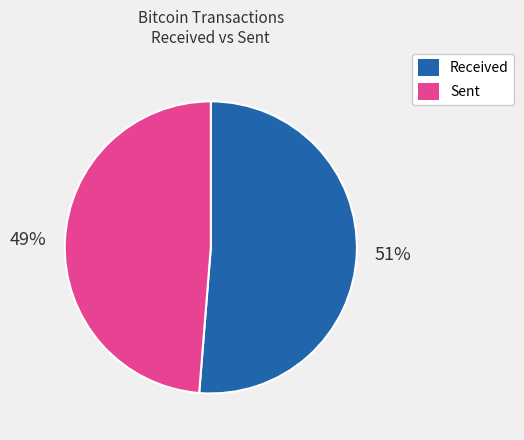

To the nearest percent, what is the average slice percentage?

50%